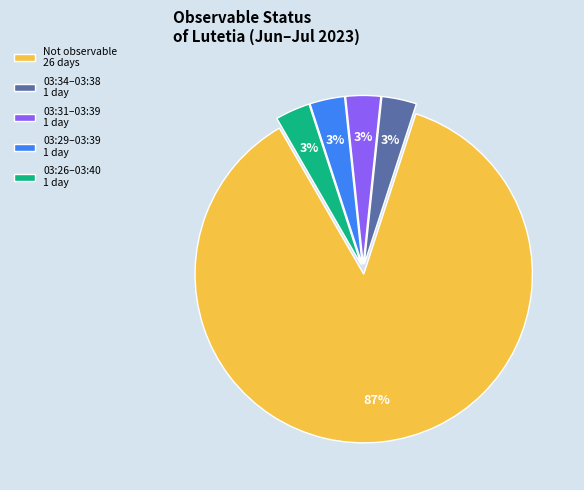

Is there a majority slice in this chart?

Yes